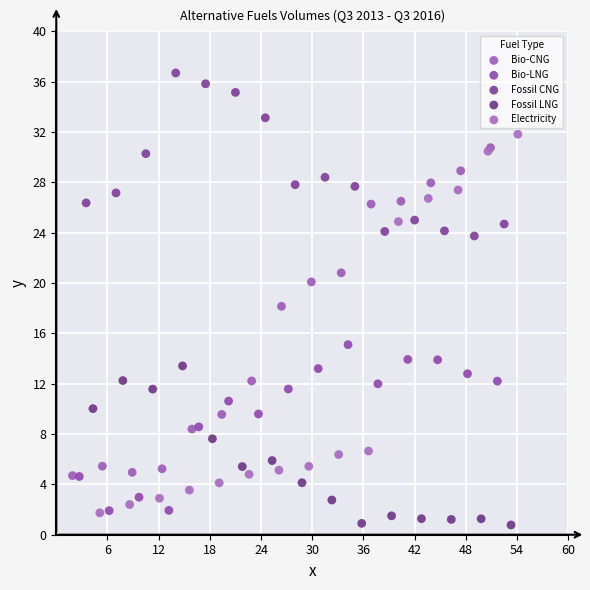

Which series contains the highest Y value?

Fossil CNG